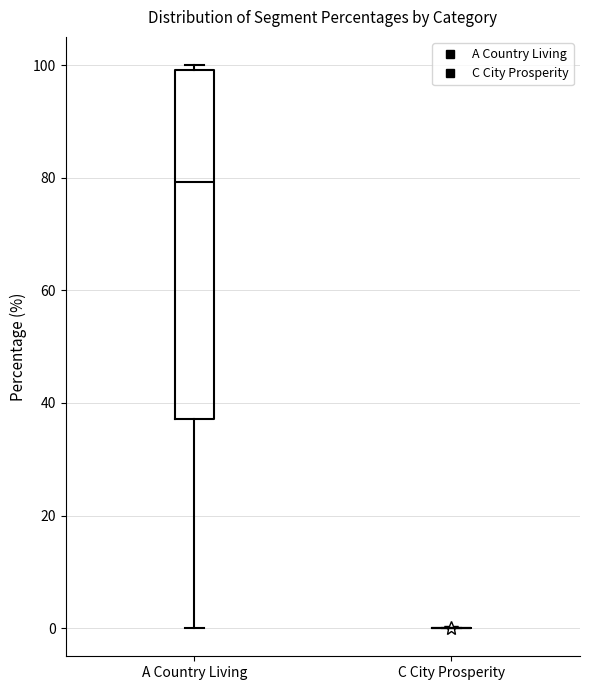

Which box is the tallest, from its lower edge to its upper edge?

A Country Living